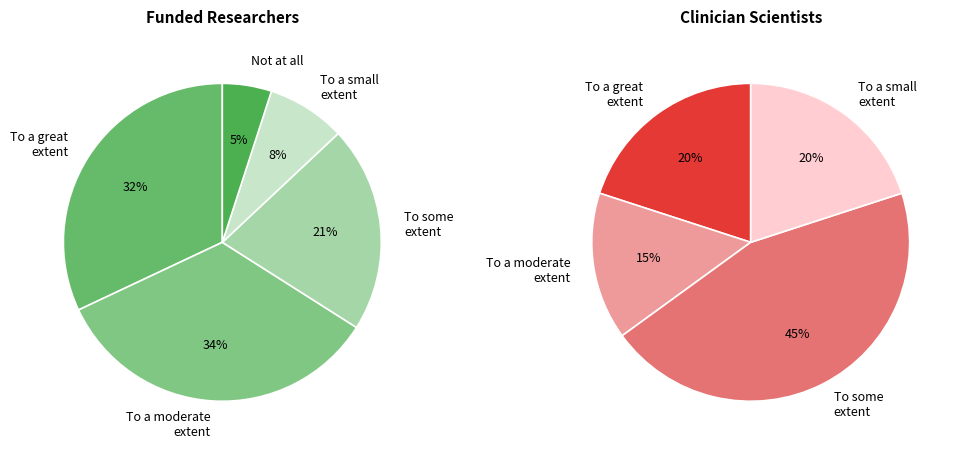

Does 26 account for over 50% of the chart?

No